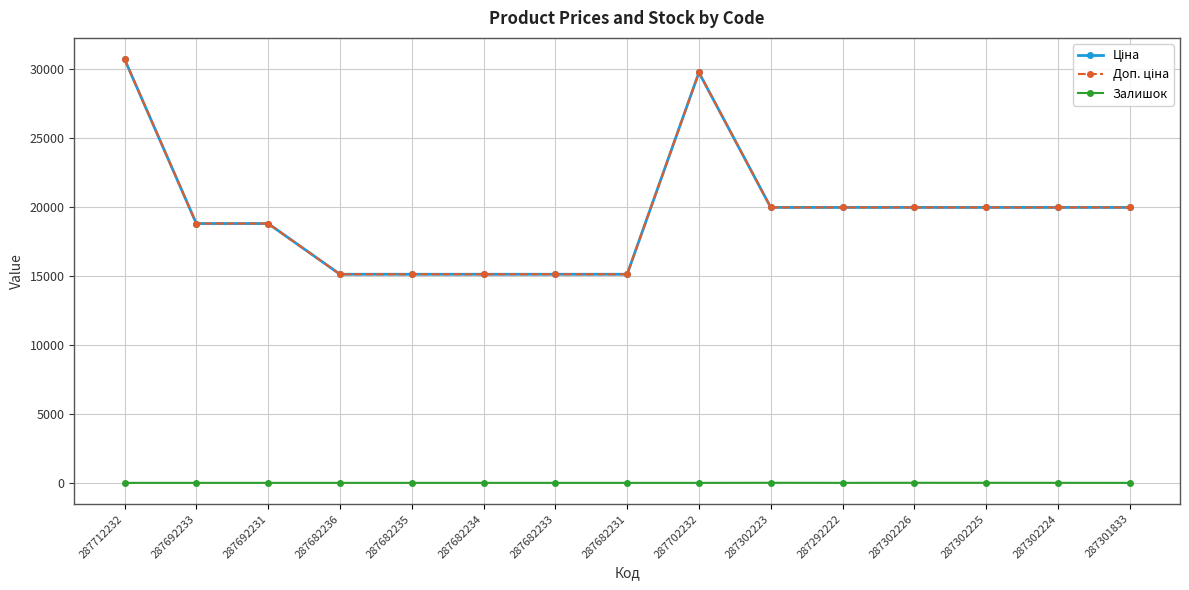

List the series in order of their peak value, lowest first.

Залишок, Ціна, Доп. ціна